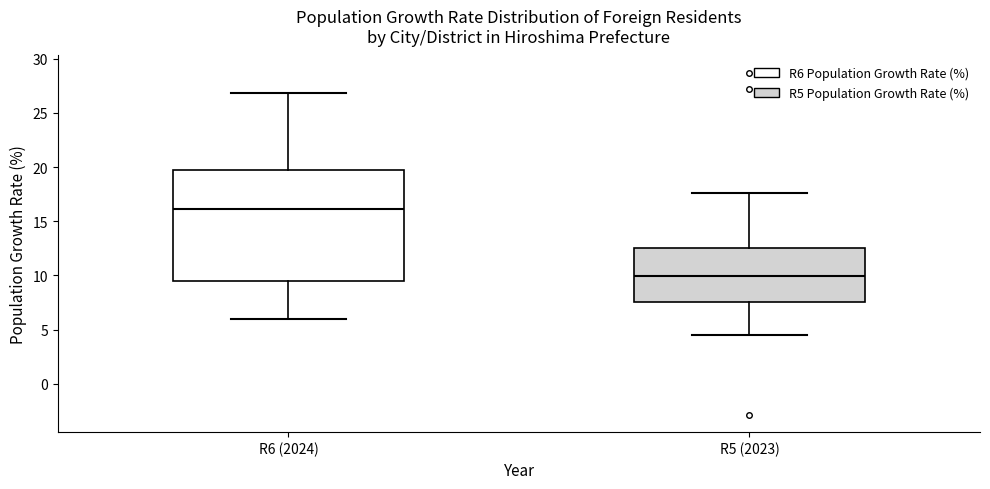

Which box is the tallest, from its lower edge to its upper edge?

R6 (2024)